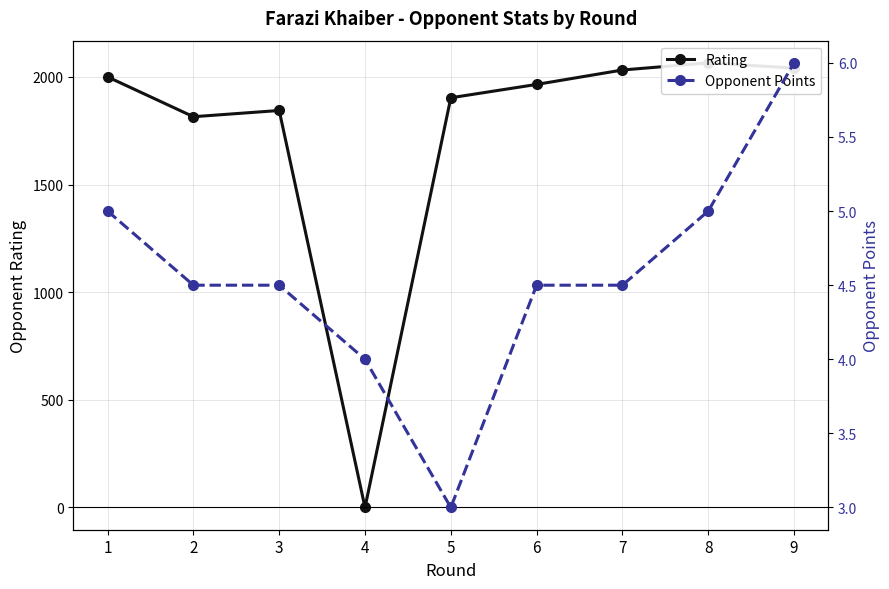

At which category is the sum across all series the highest?

8